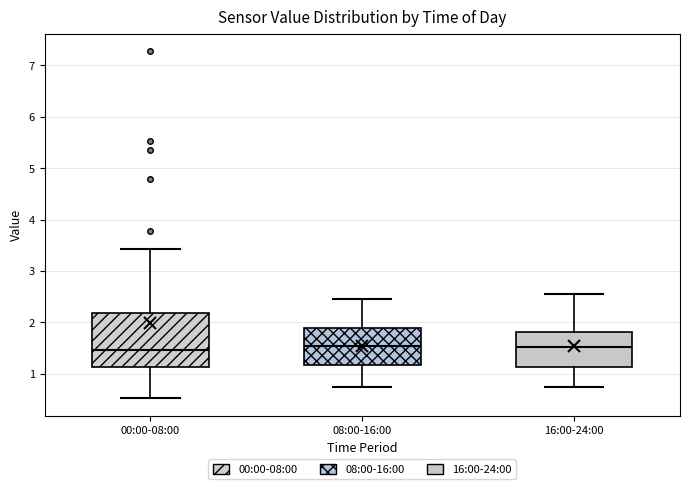

Reading left to right, read every box against the y-axis: the position of its median line, the range the box covers, and the ends of its whiskers. The values are not printed on the chart, so give them approximately, as read against the axis.

00:00-08:00: median 1.5, box 1.1 to 2.2, whiskers 0.5 to 3.4
08:00-16:00: median 1.5, box 1.2 to 1.9, whiskers 0.8 to 2.5
16:00-24:00: median 1.5, box 1.1 to 1.8, whiskers 0.8 to 2.6